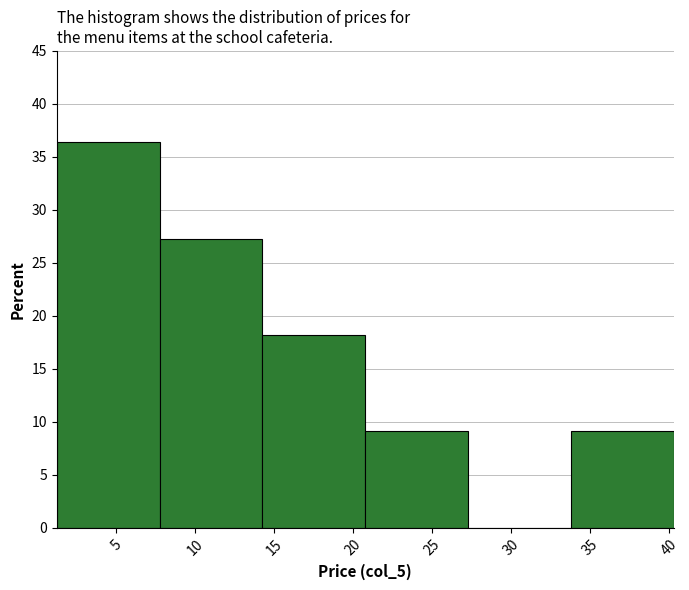

Reading left to right, list every bar in this chart as the range it spans on the x-axis followed by its height. Neither the bar edges nor the heights are printed on the chart, so give them approximately, as read against the axes.

1.5 to 8.0: 36.5
8.0 to 14.5: 27.5
14.5 to 21.0: 18.0
21.0 to 27.5: 9.0
27.5 to 34.0: 0
34.0 to 40.5: 9.0